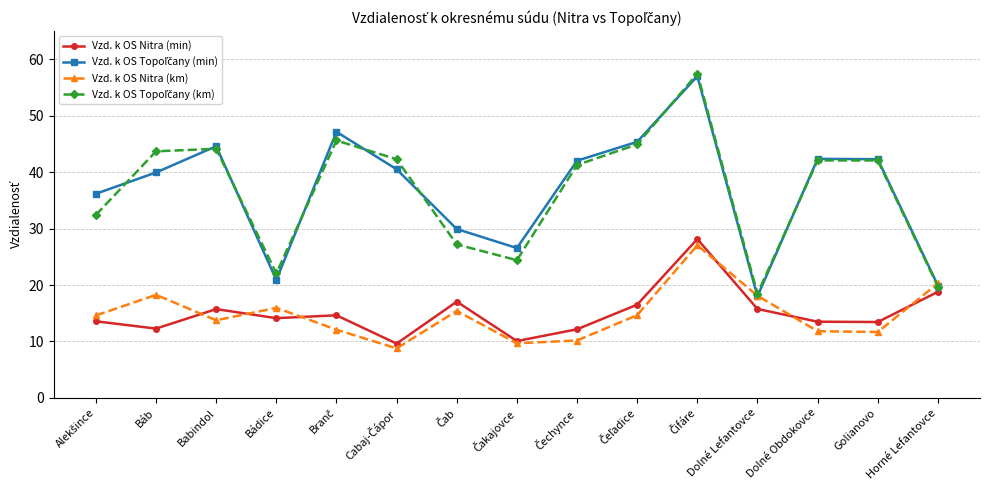

What is the spread (max minus min) of values at Bádice?

7.9